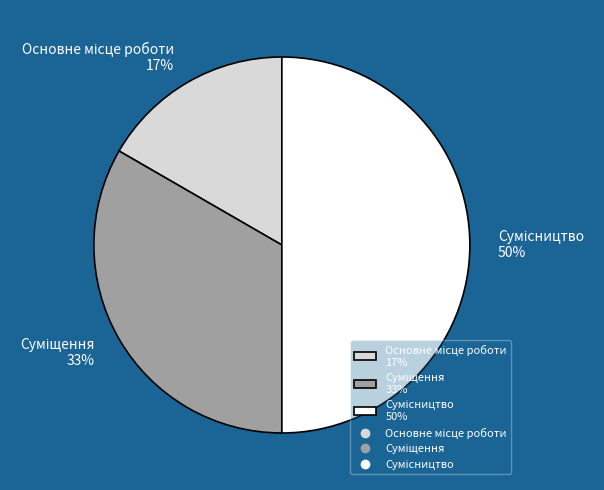

To the nearest percent, what is the average slice percentage?

33%